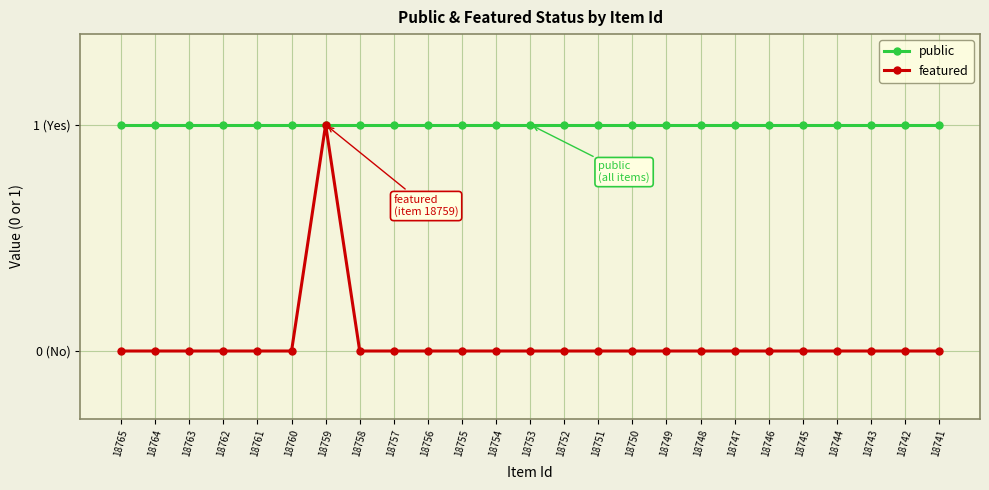

What is the difference between the highest and lowest values at 18752?

1